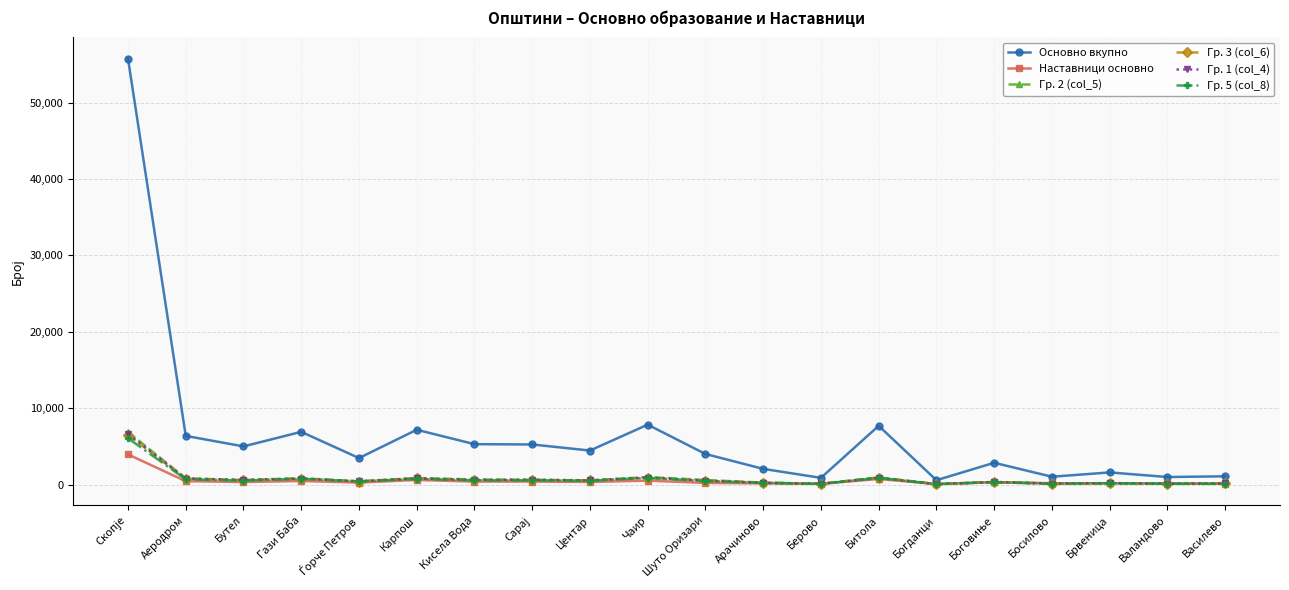

How many lines are shown in the chart?

6